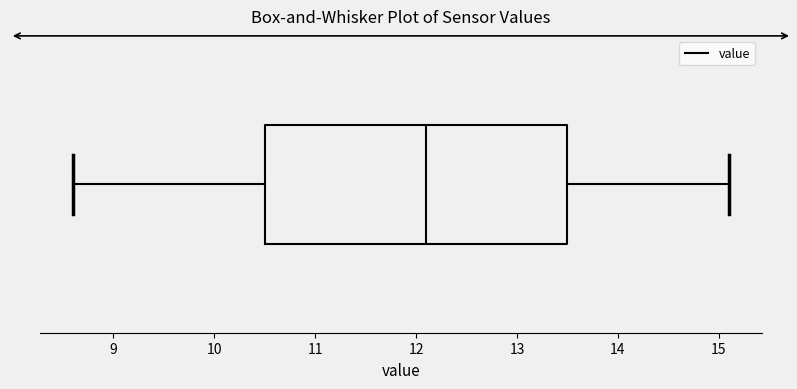

Read this box plot against the x-axis: the position of the median line, the range covered by the box, and the ends of both whiskers. The values are not printed on the chart, so give them approximately, as read against the axis.

median 12.1, box 10.5 to 13.5, whiskers 8.6 to 15.1